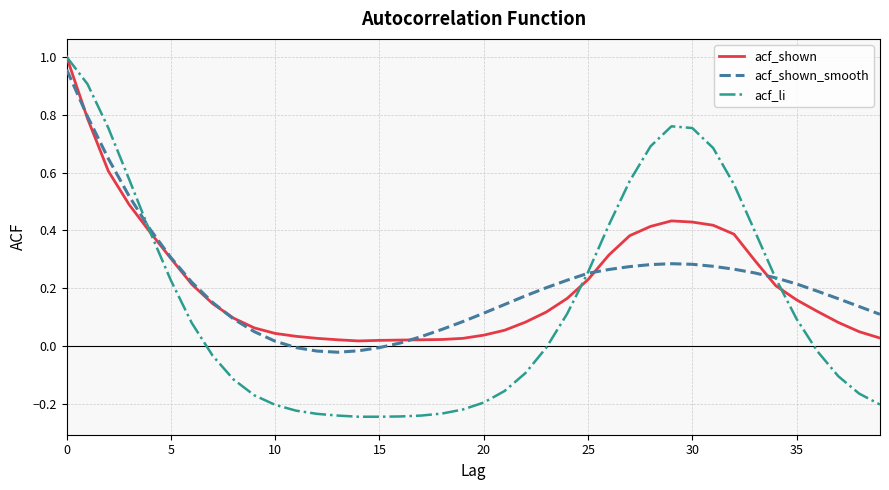

Does the chart display data point markers on the line(s)?

No